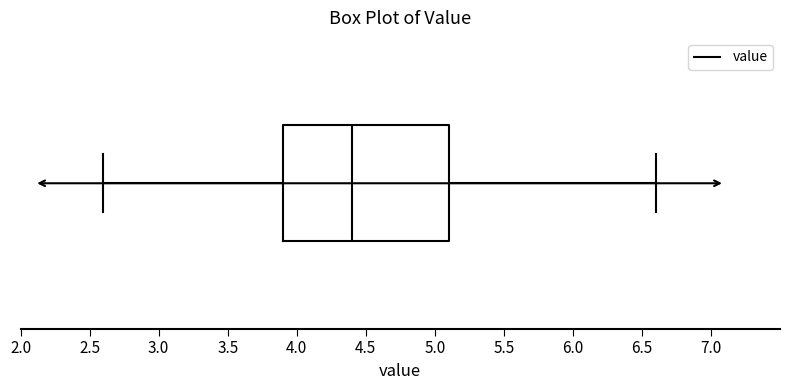

Read this box plot against the x-axis: the position of the median line, the range covered by the box, and the ends of both whiskers. The values are not printed on the chart, so give them approximately, as read against the axis.

median 4.4, box 3.9 to 5.1, whiskers 2.6 to 6.6